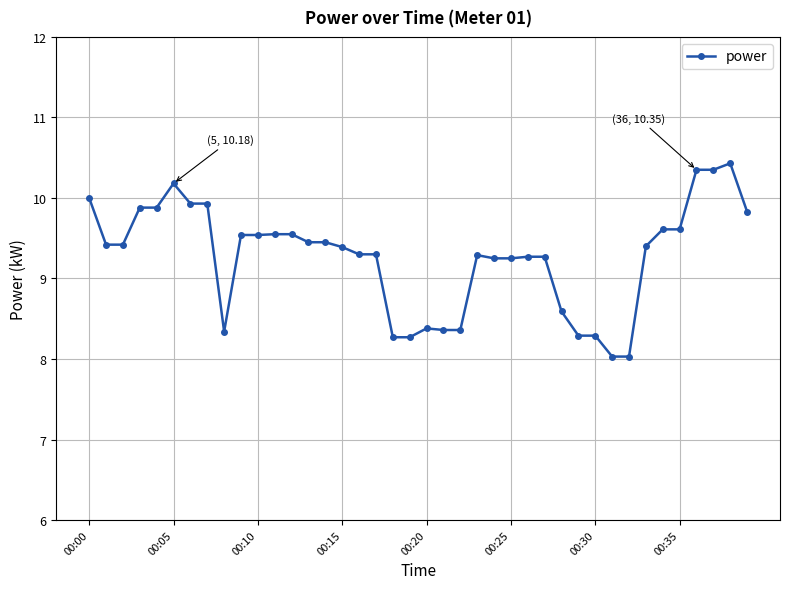

What is the greatest value displayed?

10.4